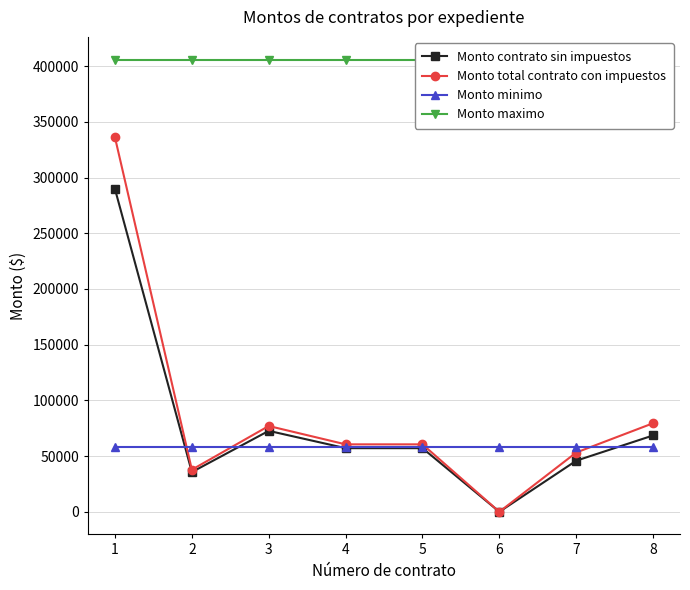

Is this an area chart (filled region under the line)?

No